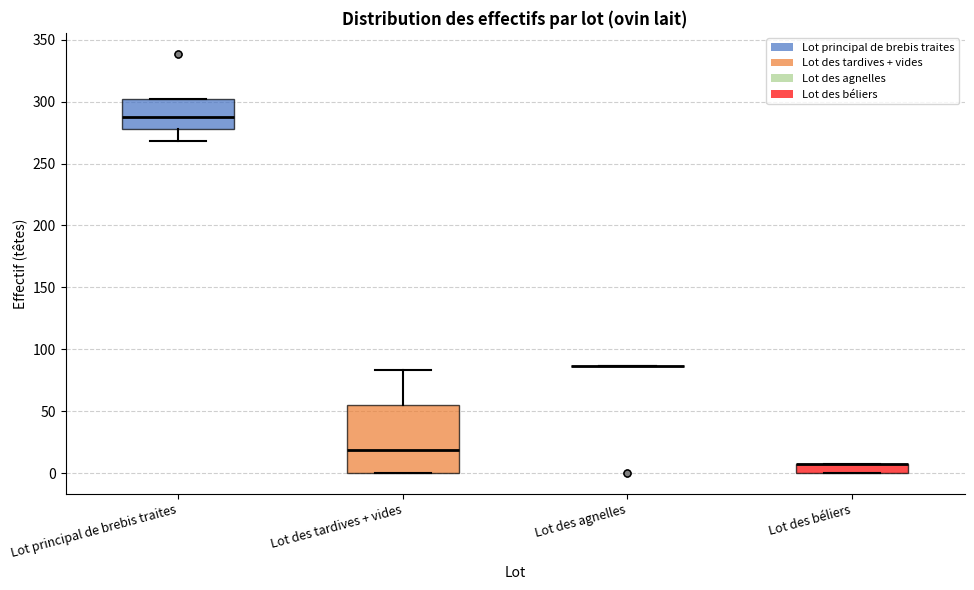

Reading left to right, read every box against the y-axis: the position of its median line, the range the box covers, and the ends of its whiskers. The values are not printed on the chart, so give them approximately, as read against the axis.

Lot principal de brebis traites: median 290, box 280 to 300, whiskers 270 to 300
Lot des tardives + vides: median 20, box 0 to 55, whiskers 0 to 85
Lot des agnelles: box collapsed to a line at 85, whiskers 85 to 85
Lot des béliers: median 10 (drawn on the box's upper edge), box 0 to 10, whiskers 0 to 10